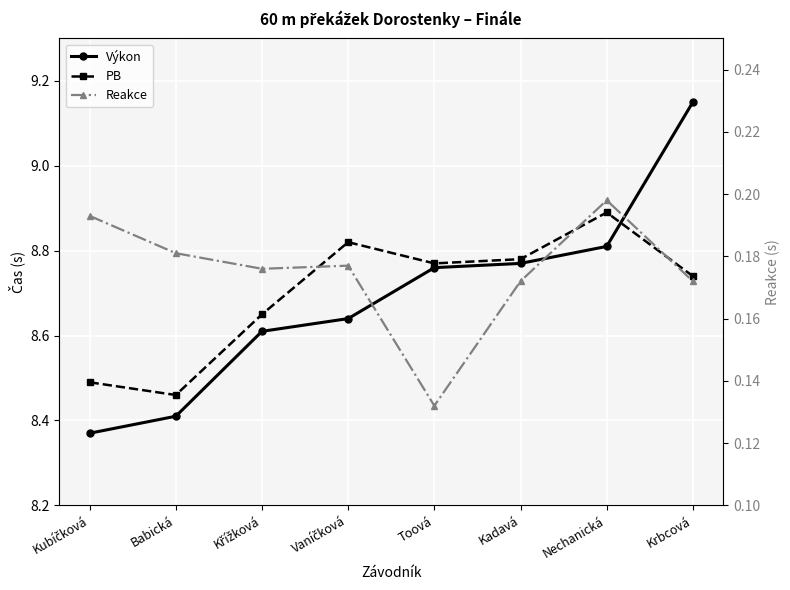

Which series changed the most between Kubíčková and Vaníčková?

PB